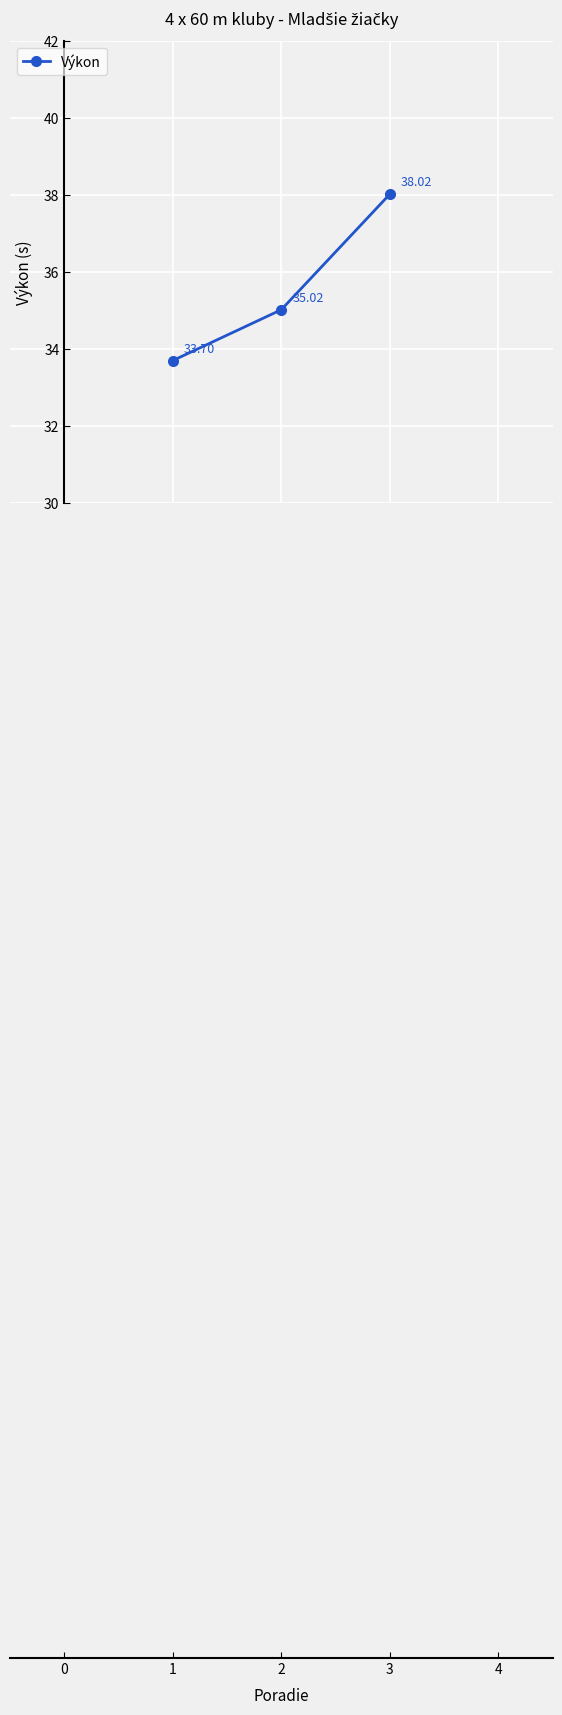

Count the number of categories in the chart.

3